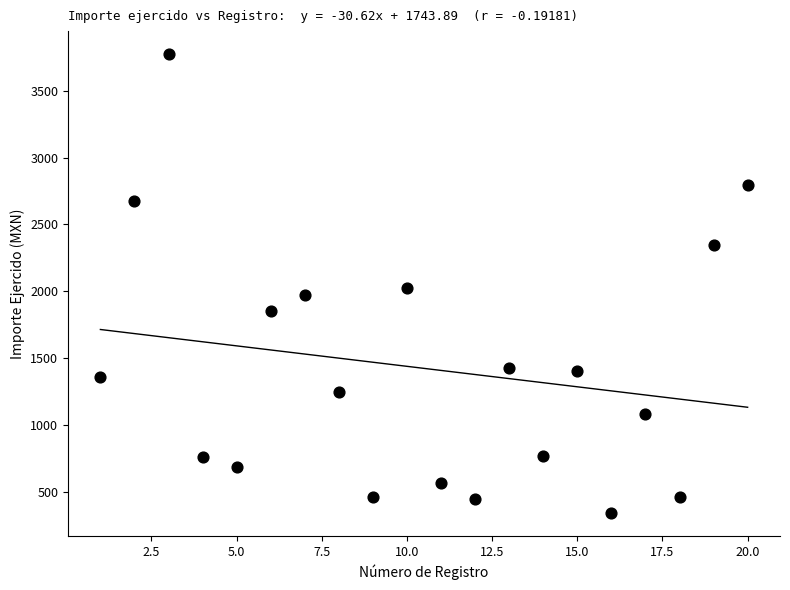

What is the range of Y values (max minus min)?

3434.0